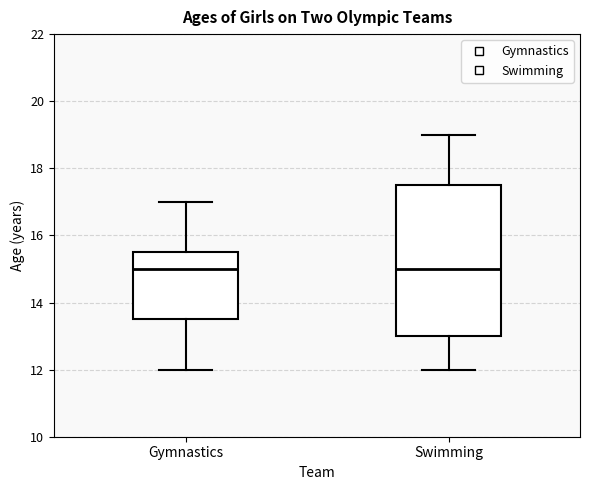

Where does the lower whisker of the box for Gymnastics end on the y-axis? The values are not printed on the chart, so give them approximately, as read against the axis.

12.0